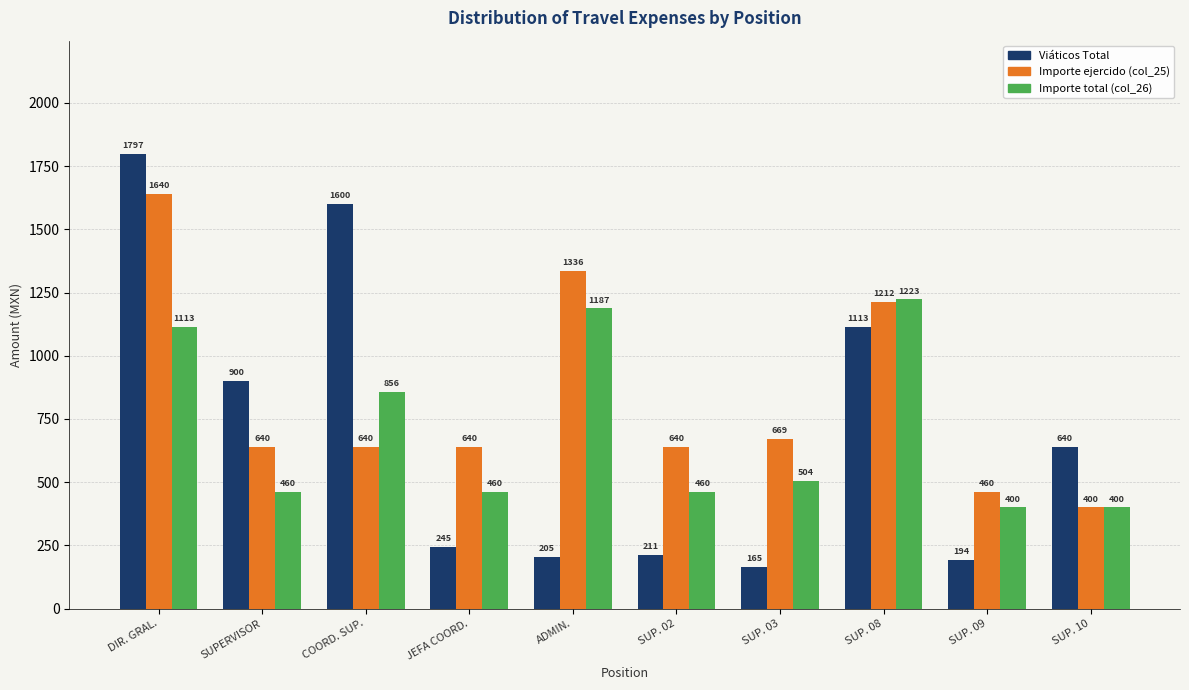

Which label corresponds to the smallest value in the chart?

SUP. 03